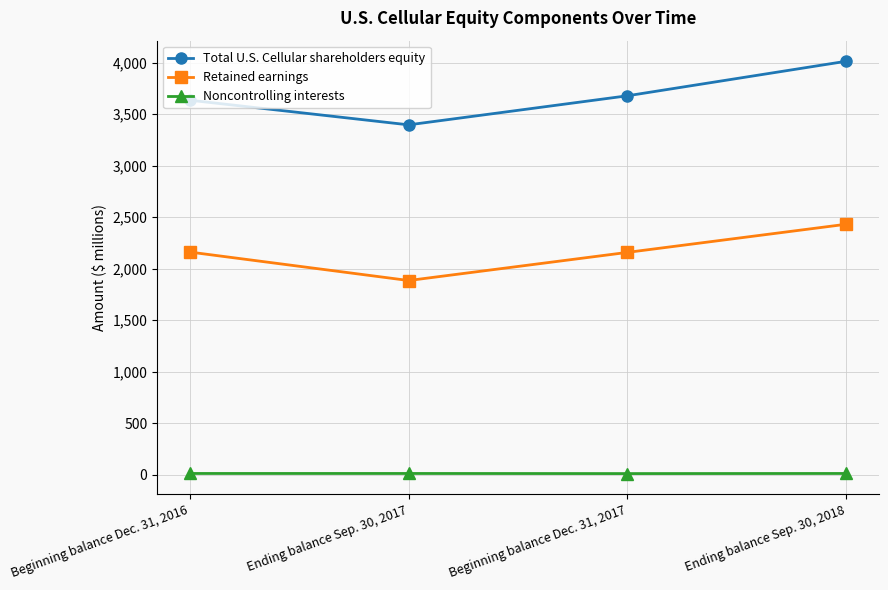

How many lines are shown in the chart?

3